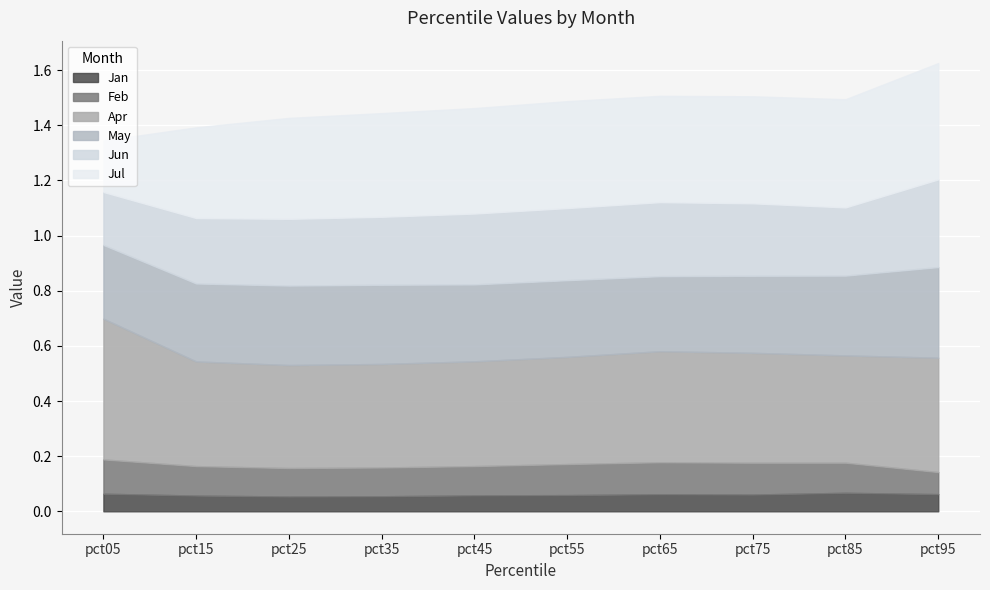

At how many categories does at least one series exceed 0?

10